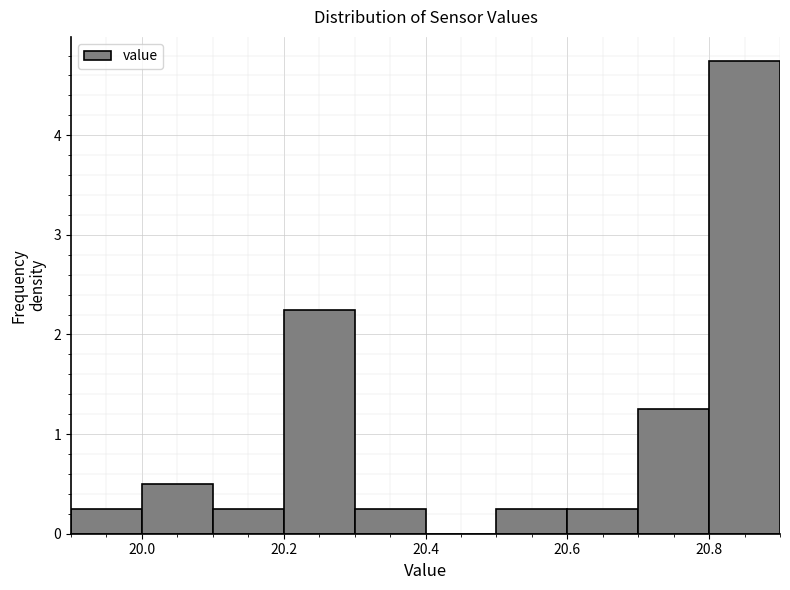

Reading left to right, list every bar in this chart as the range it spans on the x-axis followed by its height. The values are not printed on the chart, so give them approximately, as read against the axis.

19.9 to 20.0: 0.3
20.0 to 20.1: 0.5
20.1 to 20.2: 0.3
20.2 to 20.3: 2.3
20.3 to 20.4: 0.3
20.4 to 20.5: 0
20.5 to 20.6: 0.3
20.6 to 20.7: 0.3
20.7 to 20.8: 1.3
20.8 to 20.9: 4.8